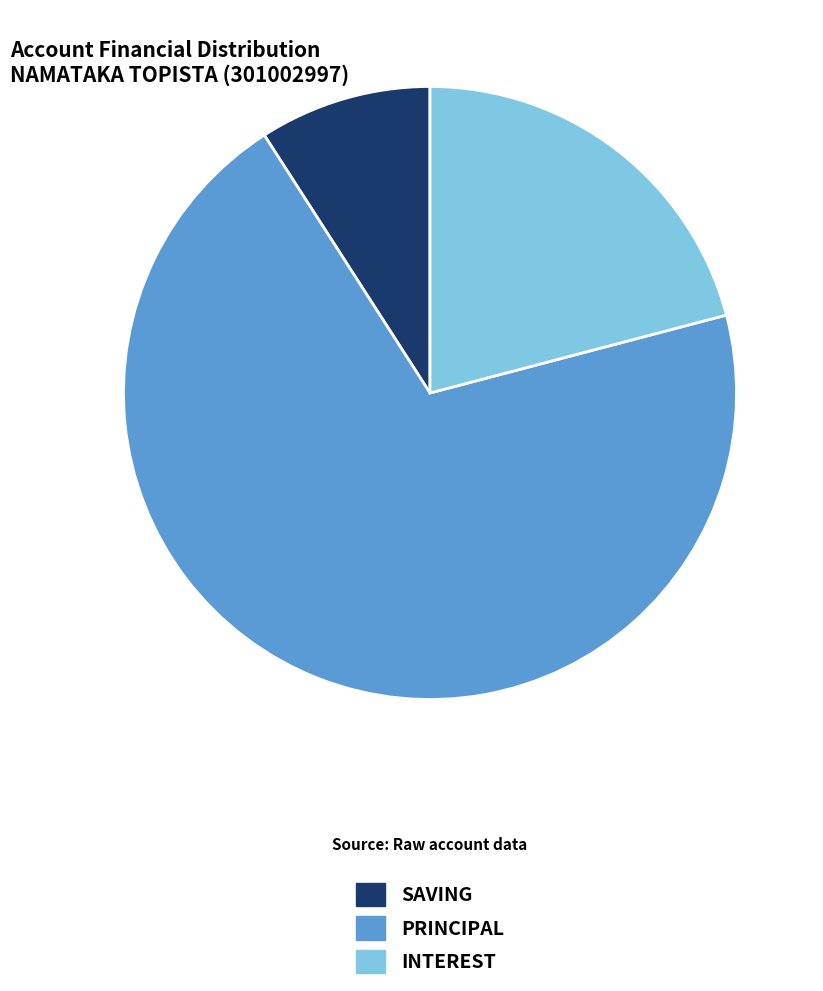

How many slices are in this pie chart?

3